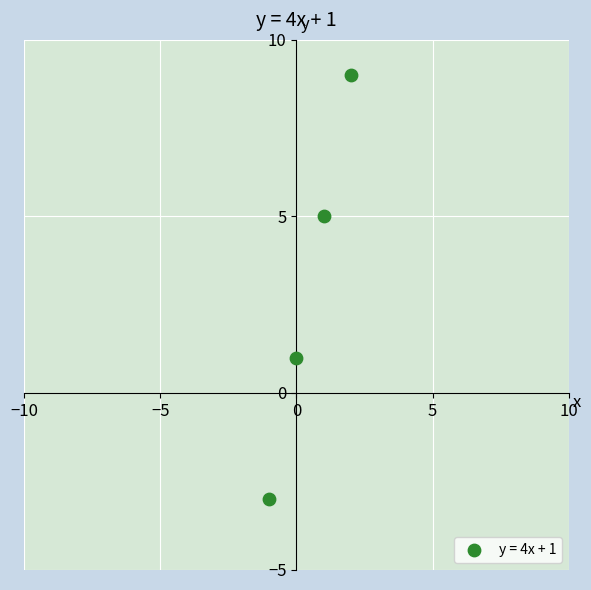

What is the range of Y values (max minus min)?

12